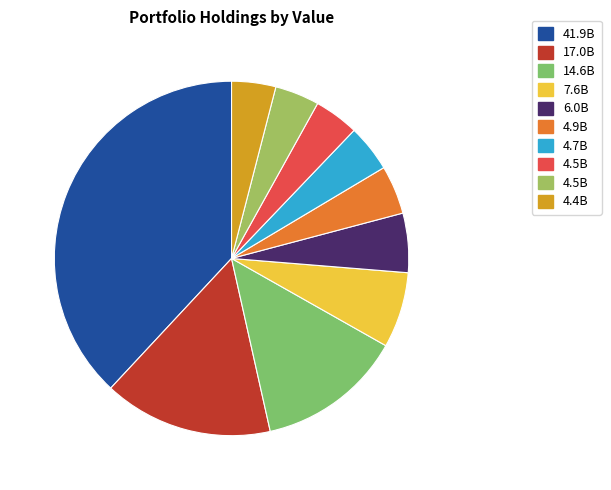

How many slices are in this pie chart?

10